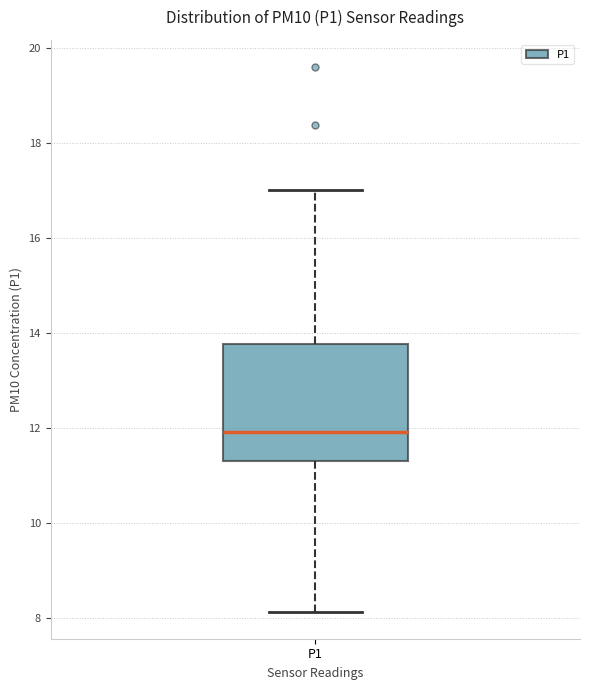

Transcribe this box plot: give where the median line is, the range the box spans, and where the two whiskers end, as read against the y-axis. The values are not printed on the chart, so give them approximately, as read against the axis.

median 12.0, box 11.2 to 13.8, whiskers 8.2 to 17.0